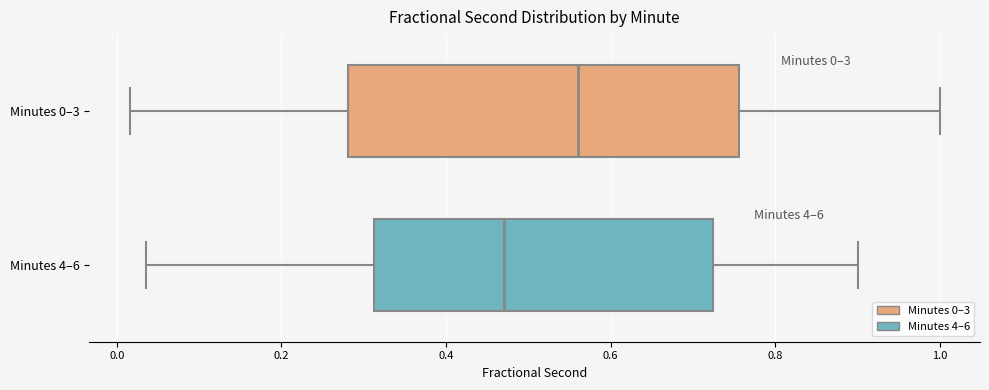

Which box's median line is the furthest to the left?

Minutes 4–6